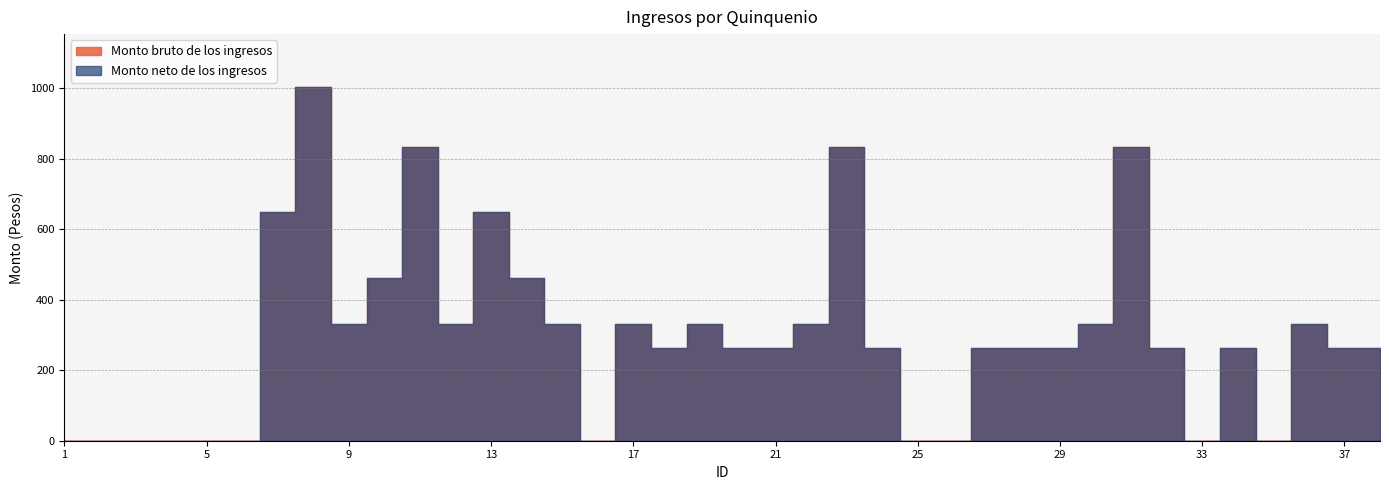

What is the sum of all Monto bruto de los ingresos values?

11271.7